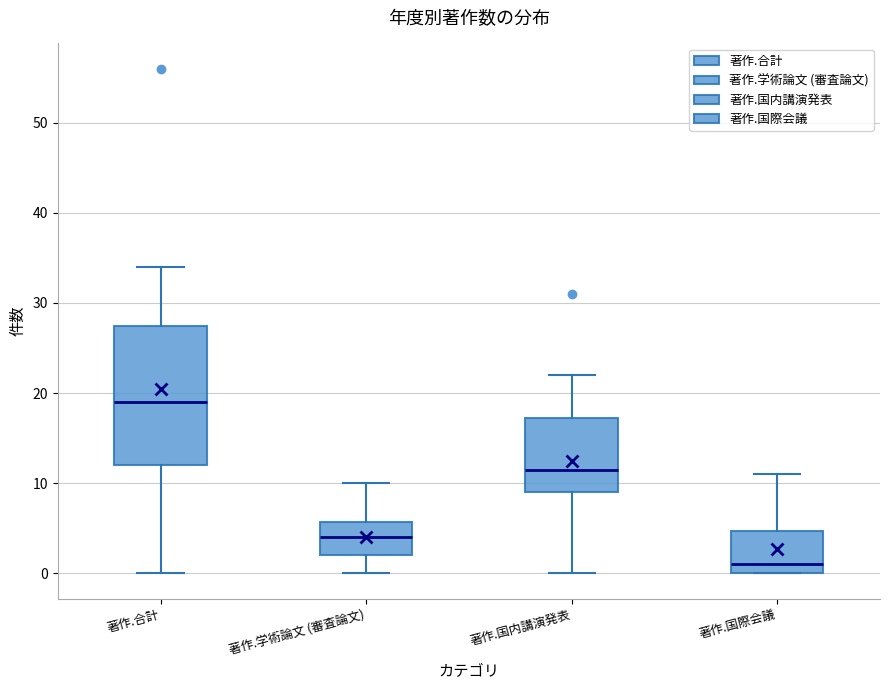

Which box has the lowest median line?

著作.国際会議